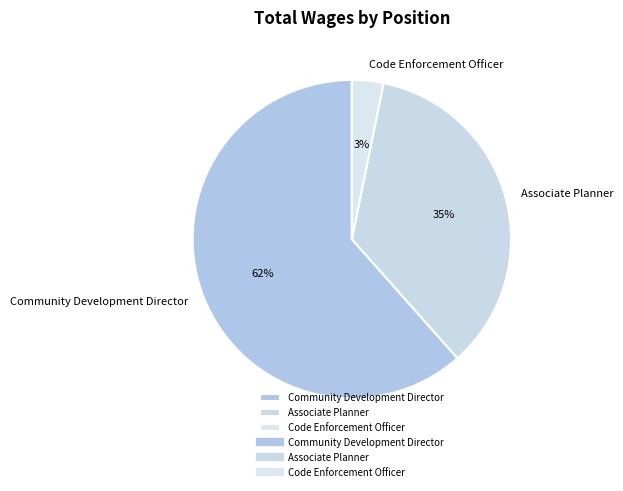

To the nearest percent, what percentage of the pie is Code Enforcement Officer?

3%